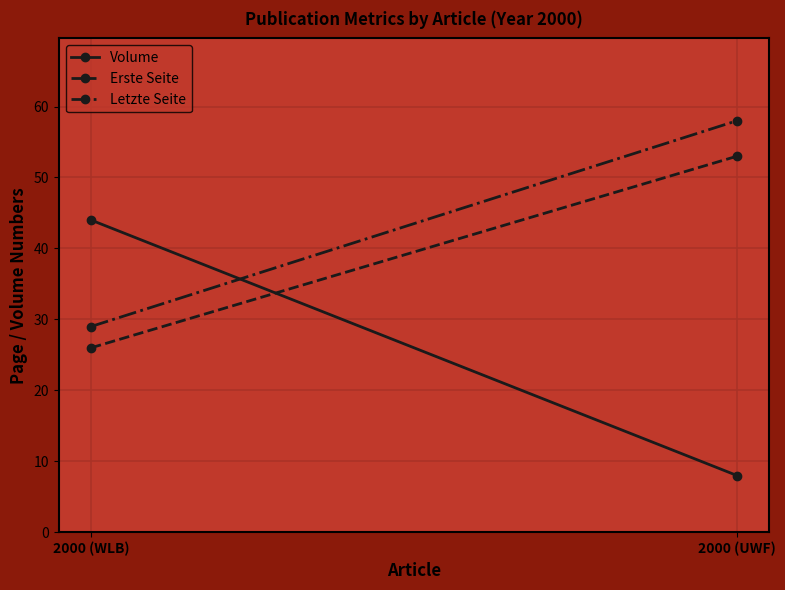

Reading left to right, transcribe all the data shown in this chart.

Volume: 44	8
Erste Seite: 26	53
Letzte Seite: 29	58